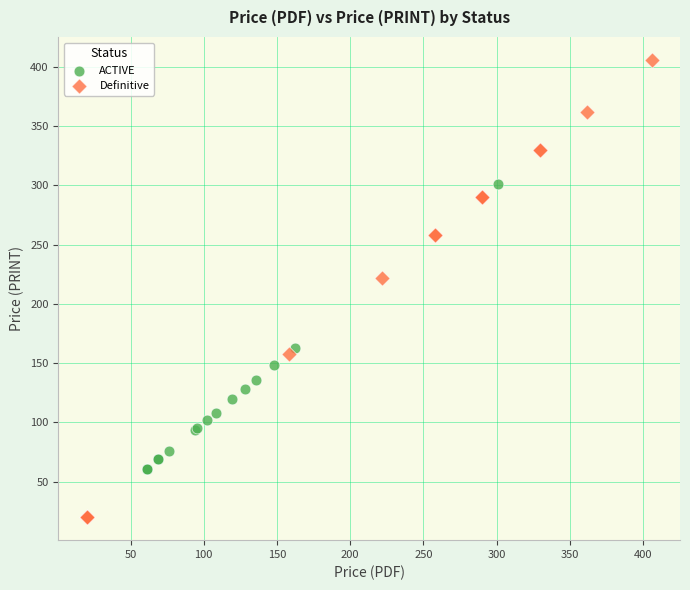

Which series has the widest spread of Y values?

Definitive